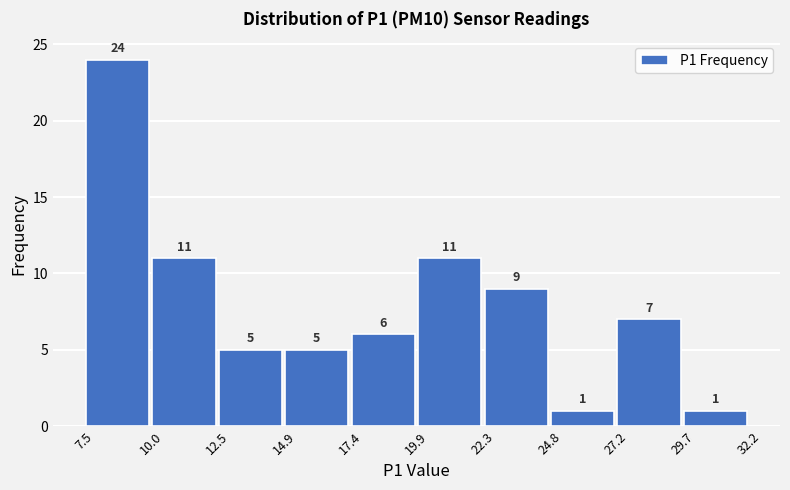

Reading left to right, list every bar in this chart as the range it spans on the x-axis followed by its height.

7.5 to 10.0: 24
10.0 to 12.5: 11
12.5 to 14.9: 5
14.9 to 17.4: 5
17.4 to 19.9: 6
19.9 to 22.3: 11
22.3 to 24.8: 9
24.8 to 27.2: 1
27.2 to 29.7: 7
29.7 to 32.2: 1